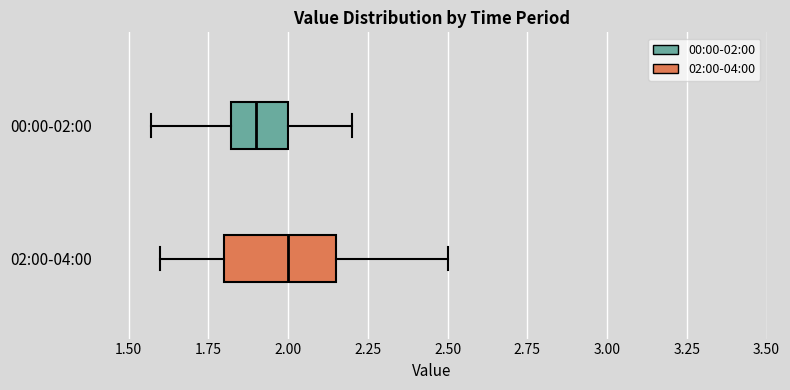

Comparing the boxes themselves (not the whiskers), which one is the widest?

02:00-04:00